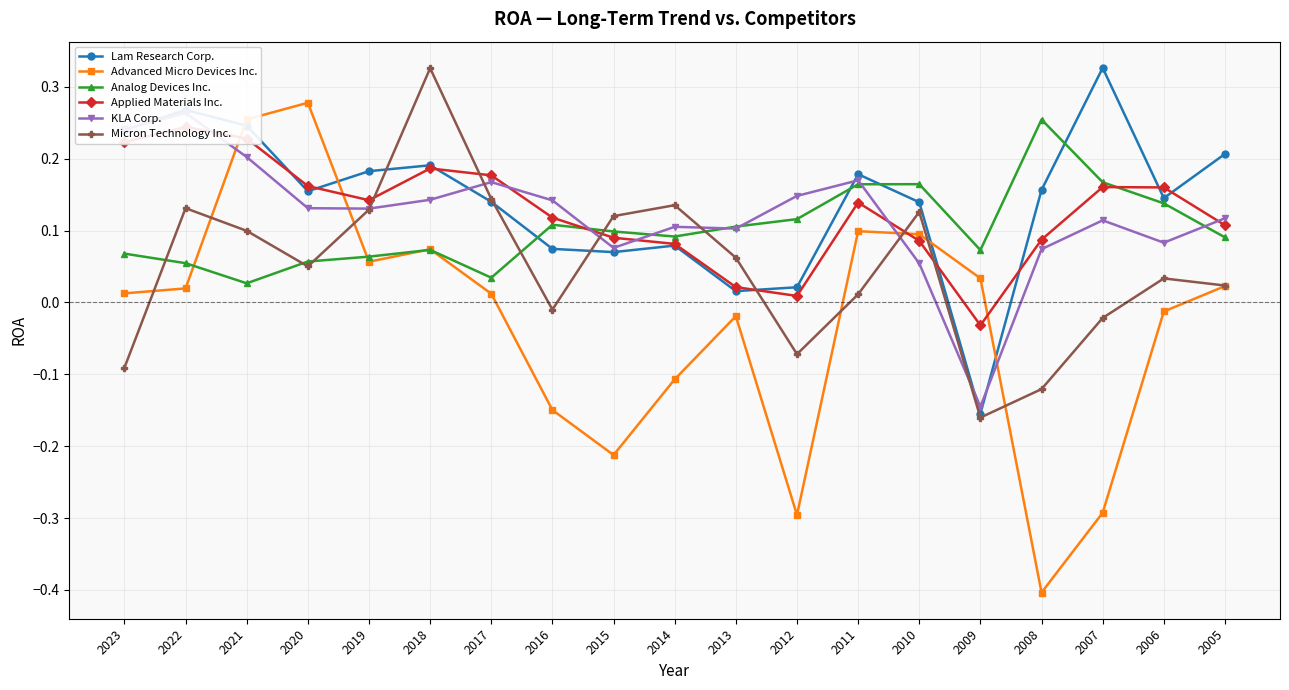

At which label does Analog Devices Inc. reach its minimum?

2021